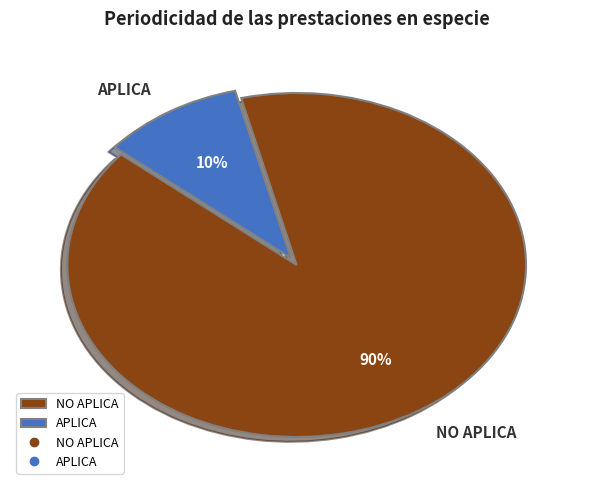

Count the number of slices in the pie.

2